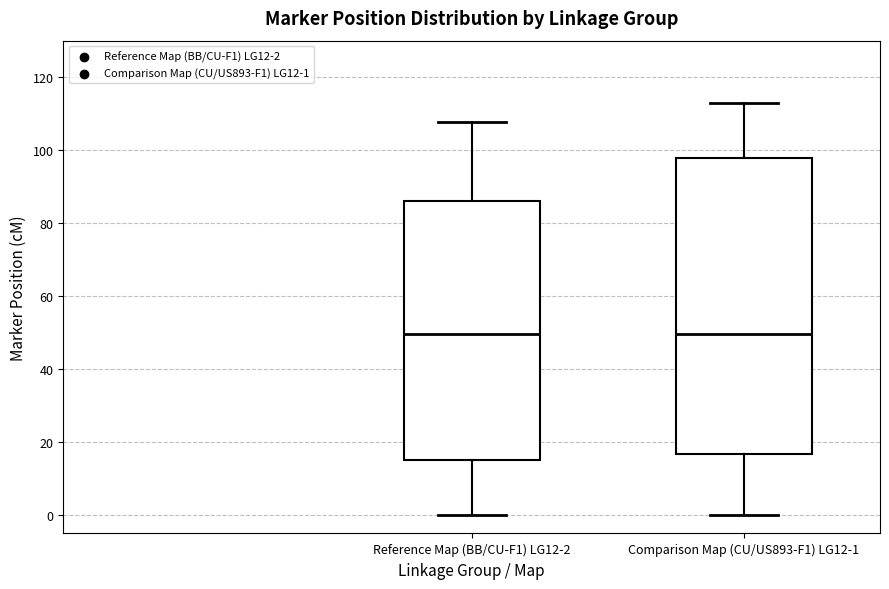

Where does the lower whisker of the box for Reference Map (BB/CU-F1) LG12-2 end on the y-axis? The values are not printed on the chart, so give them approximately, as read against the axis.

0